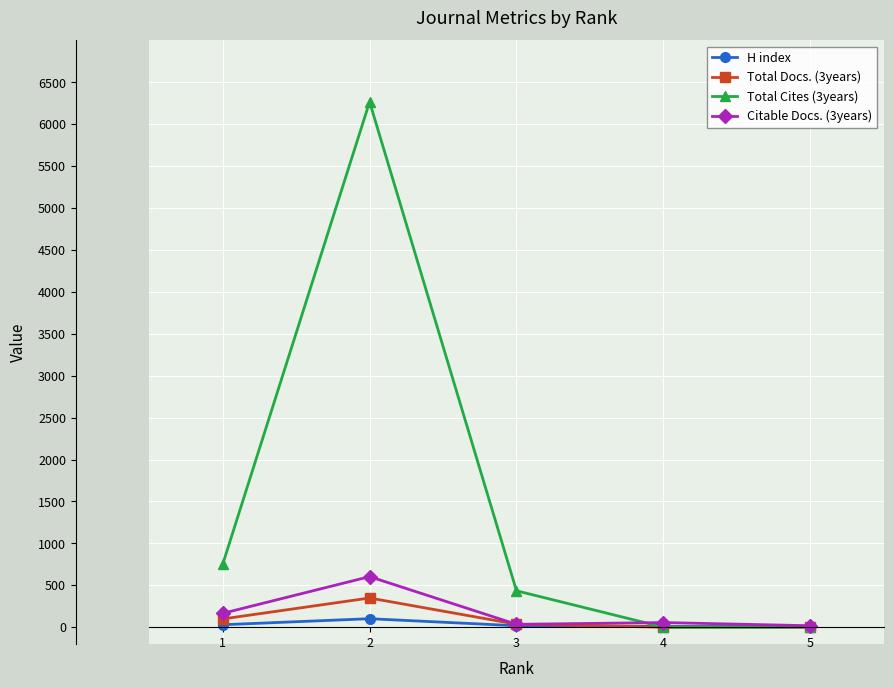

Which series changed the most between 1 and 4?

Total Cites (3years)